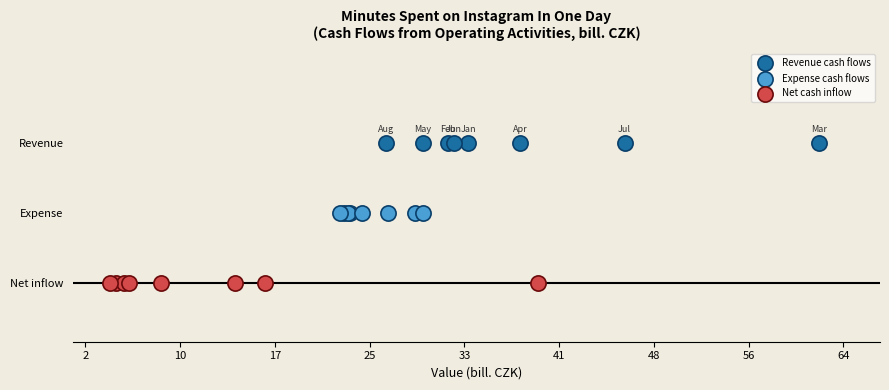

What are all the series names shown in the legend?

Revenue cash flows, Expense cash flows, Net cash inflow